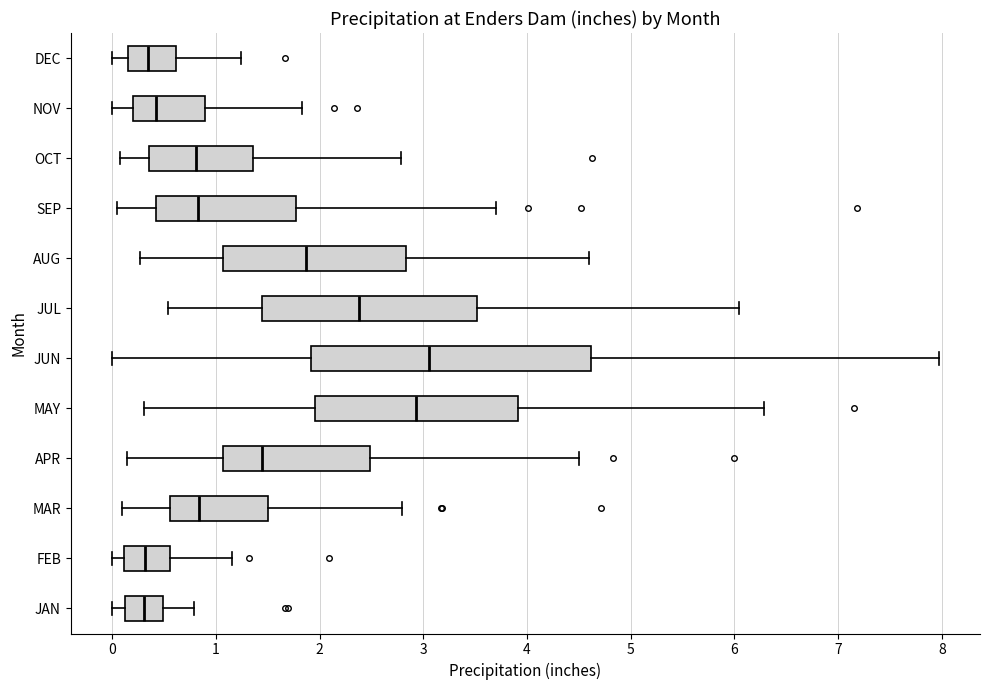

Comparing the boxes themselves (not the whiskers), which one is the widest?

JUN